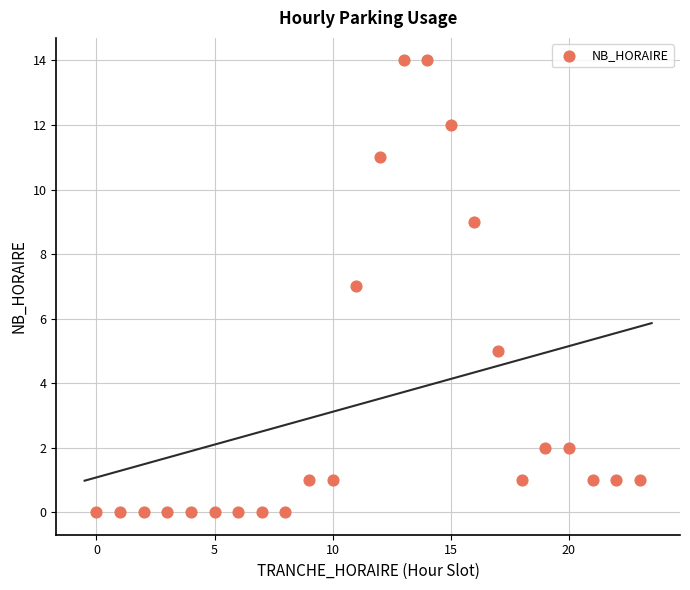

What is the range of Y values (max minus min)?

14